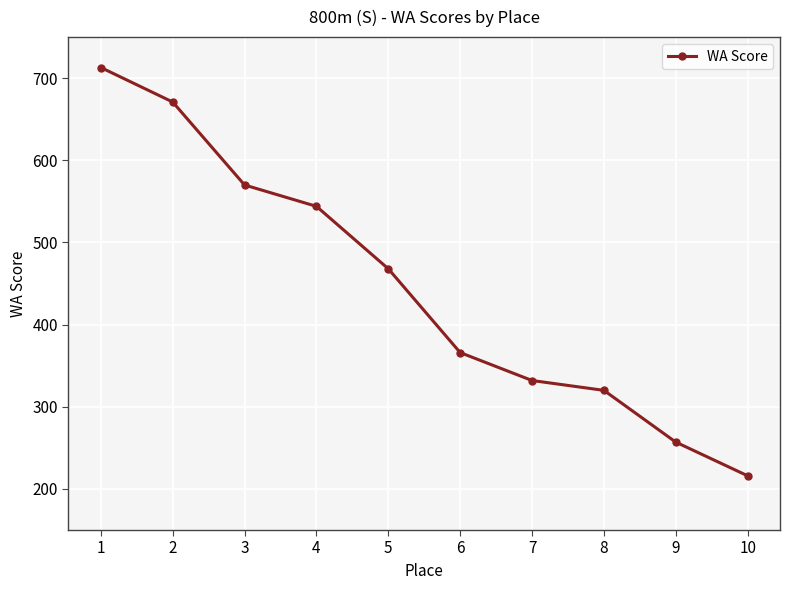

What is the change in value from 4 to 7?

-212